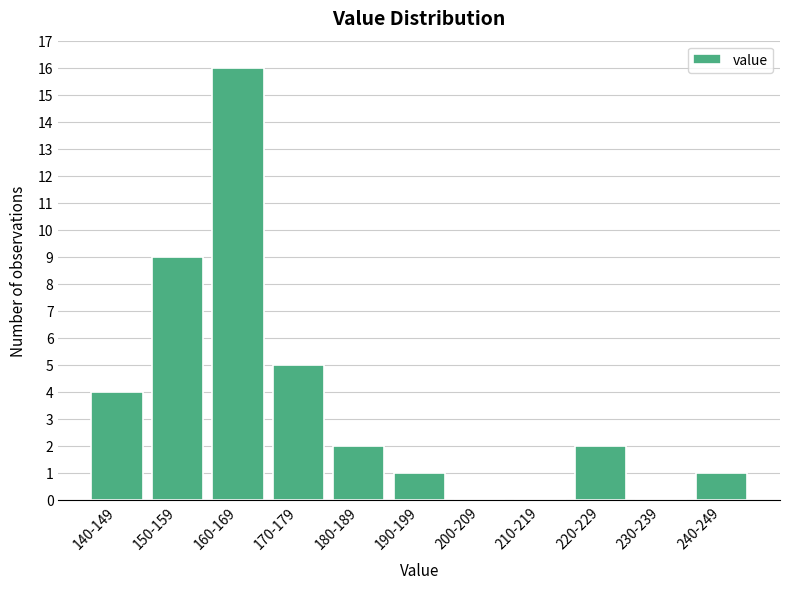

Reading right to left, extract all data points from this chart.

240-249=1	230-239=0	220-229=2	210-219=0	200-209=0	190-199=1	180-189=2	170-179=5	160-169=16	150-159=9	140-149=4